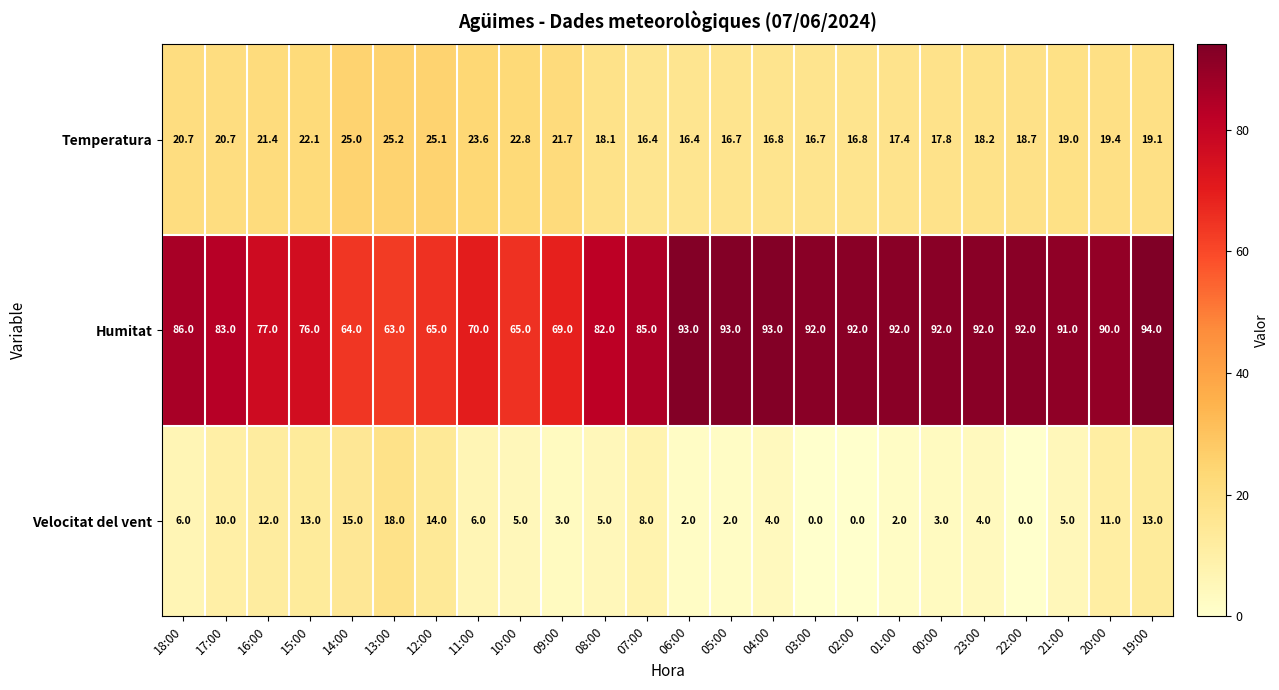

At which category is the sum across all series the highest?

19:00